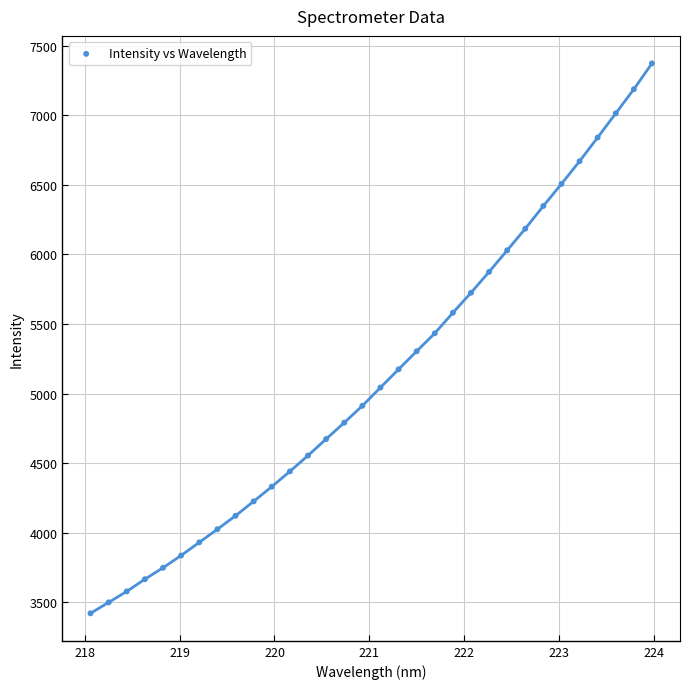

What is the range of Y values (max minus min)?

3951.1